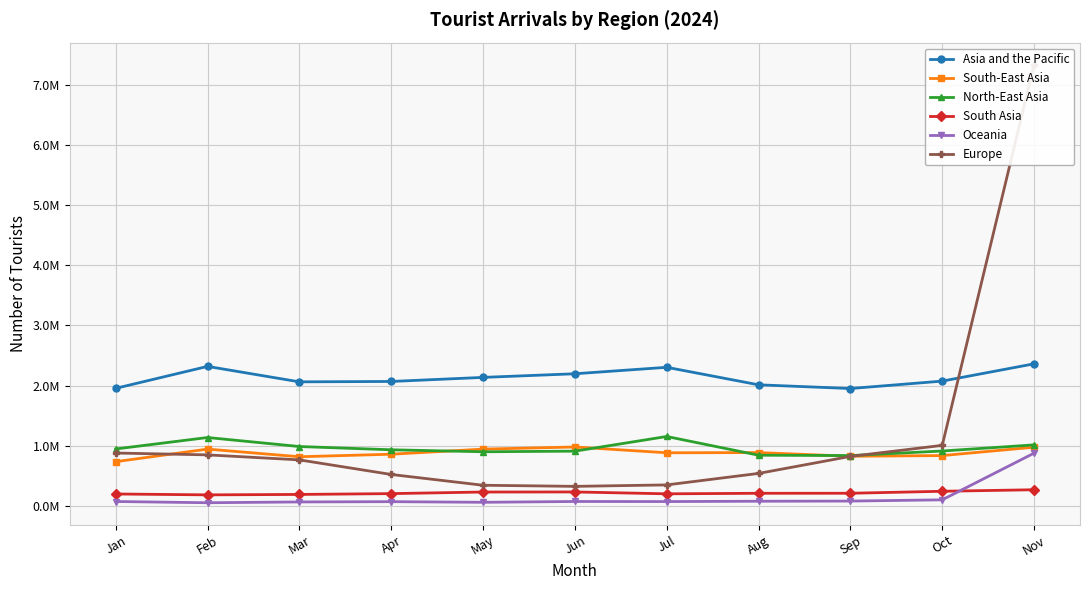

How many values in the Asia and the Pacific series are below 2075472?

5